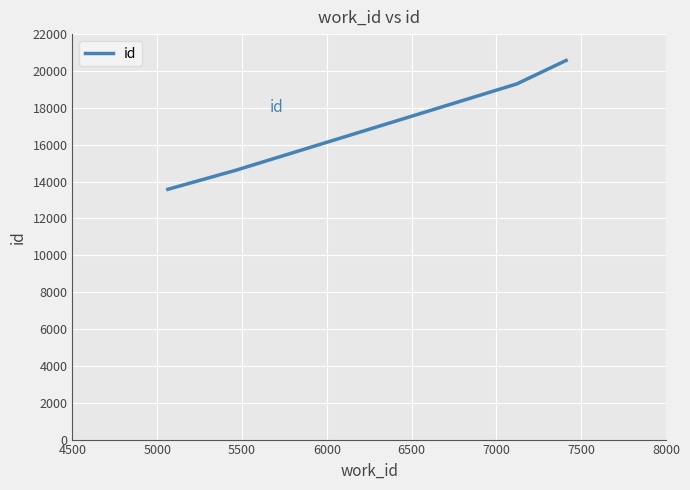

Count the values in the range 14609 to 20571.

3